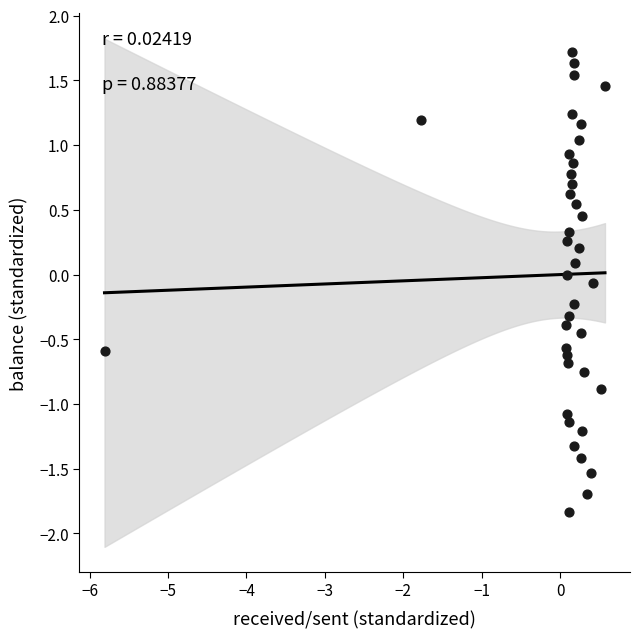

What is the range of Y values (max minus min)?

3.6